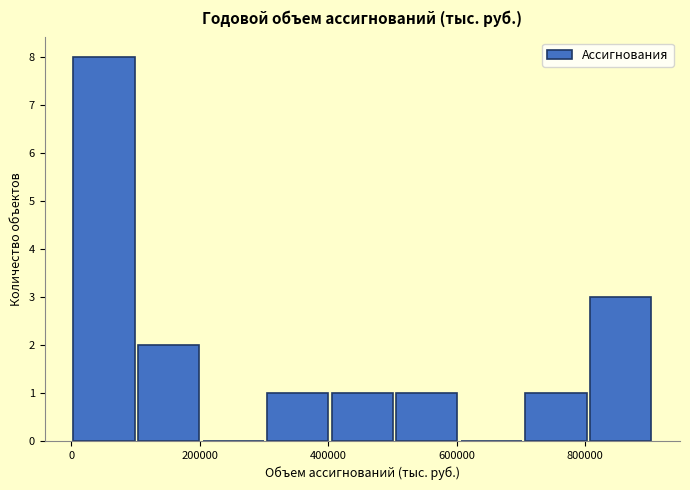

Over which range of the x-axis is the bar tallest?

0 to 100000